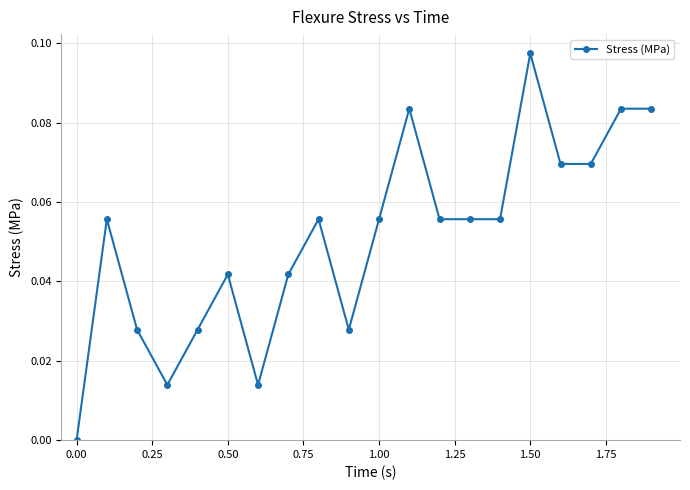

How many values exceed 0?

19